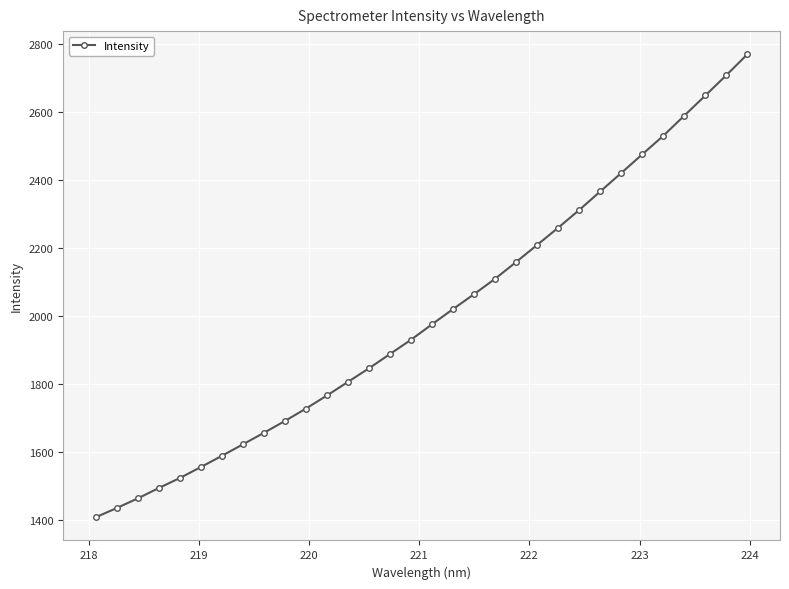

How many categories are shown in the chart?

32